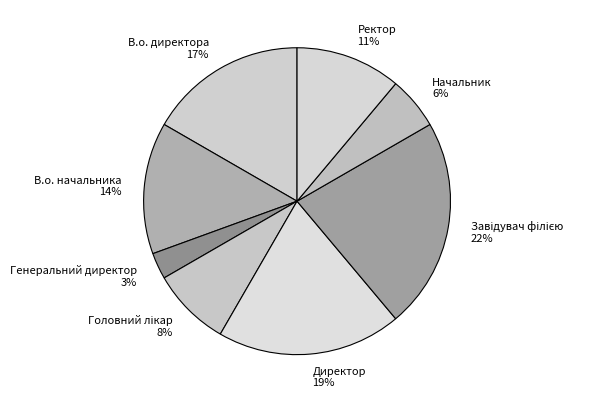

What percentage is the Начальник slice, to the nearest percent?

6%